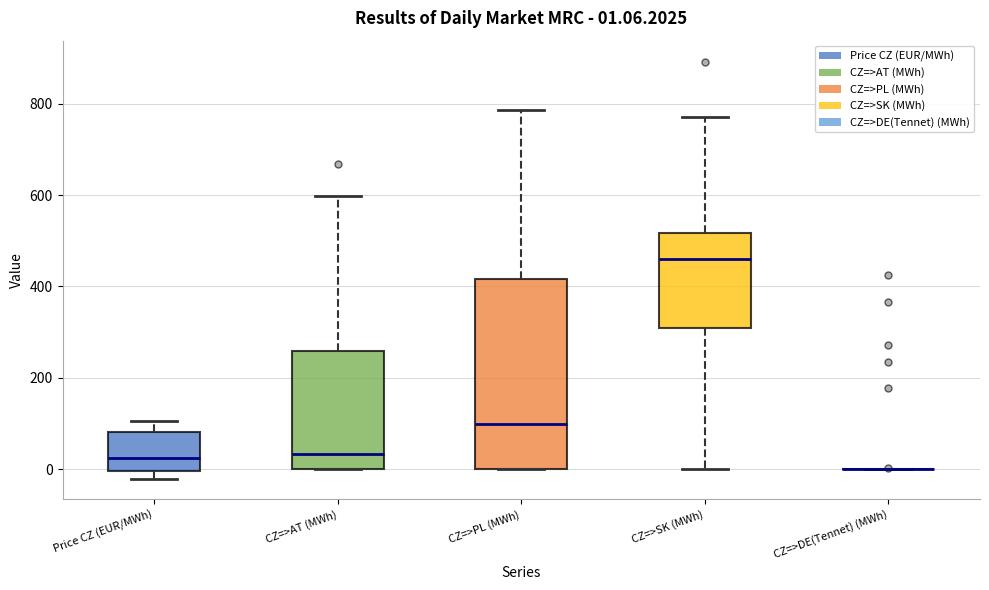

Which box is the tallest, from its lower edge to its upper edge?

CZ=>PL (MWh)